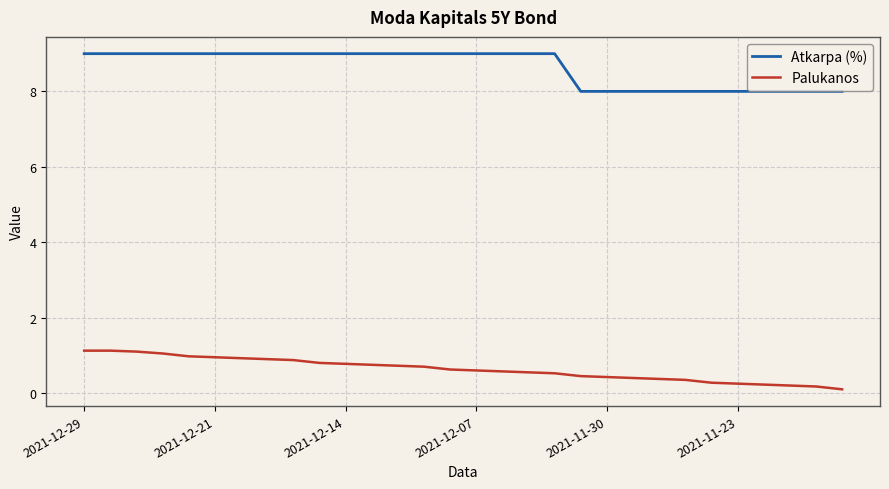

Rank the series by their average value, from lowest to highest.

Palukanos, Atkarpa (%)